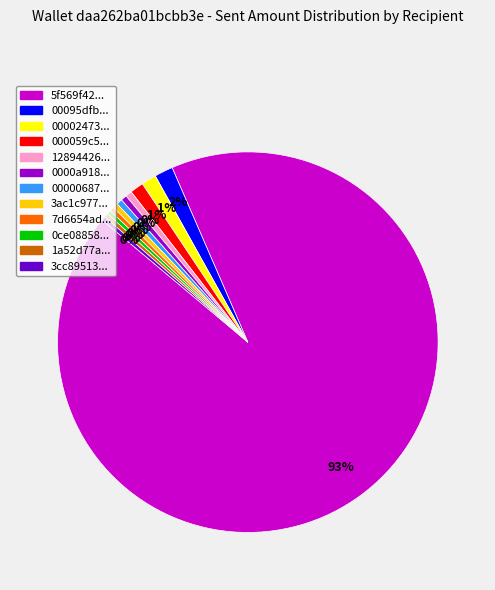

To the nearest percent, what is the difference between the largest and smallest slice percentages?

92%